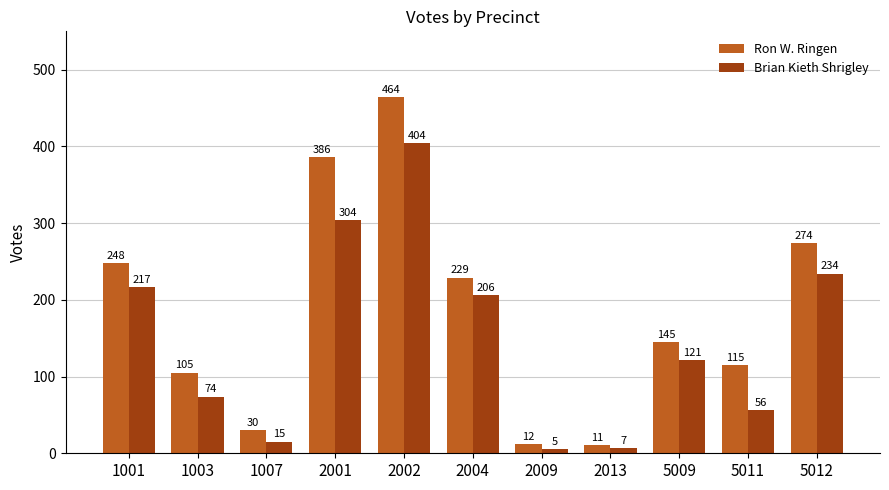

What is the value of the Brian Kieth Shrigley bar at the 7th from the left?

5